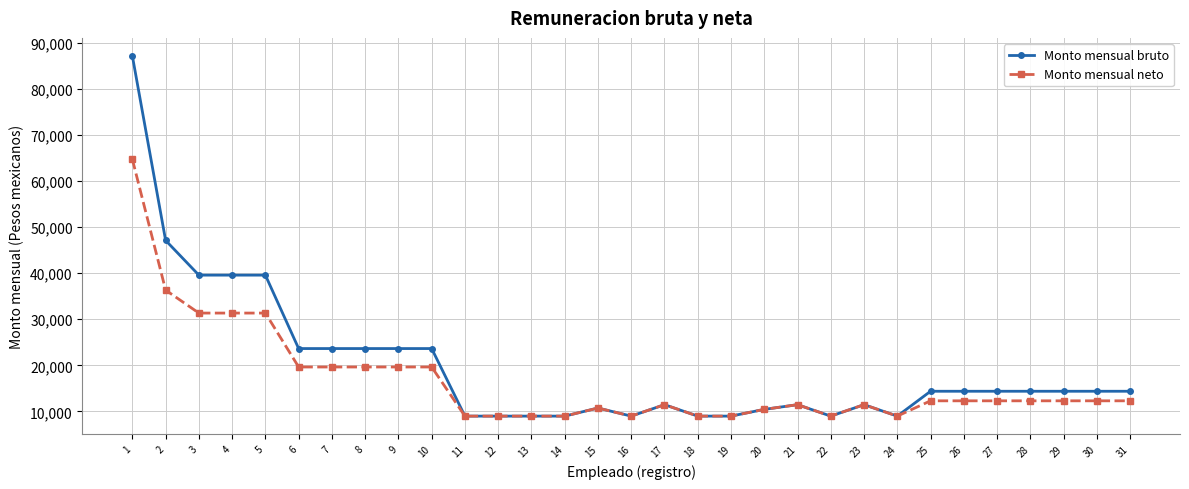

What is the value of the Monto mensual neto point at the 27th from the left?

12311.5